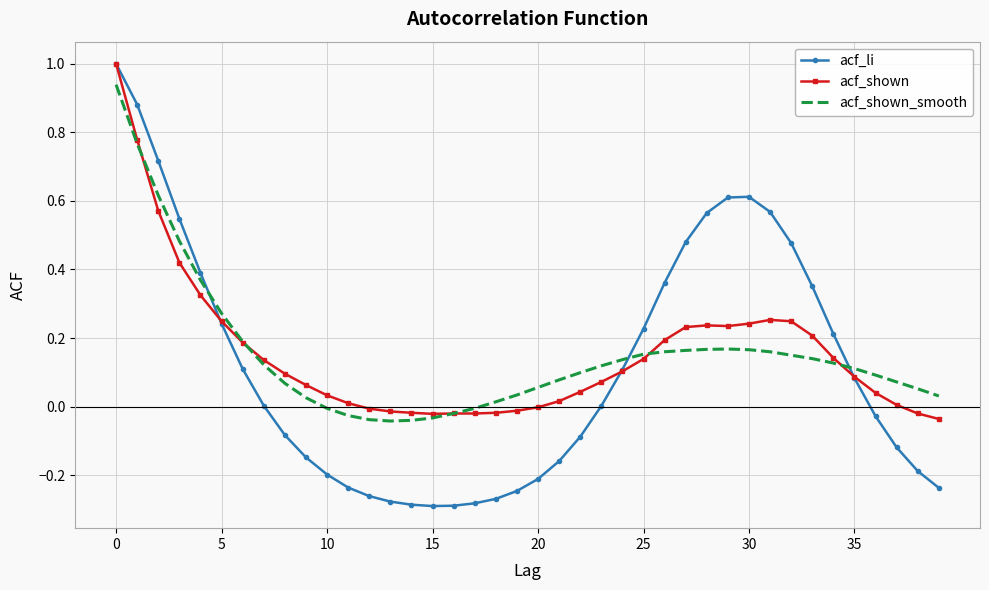

What is the sum of all acf_shown values?

6.2